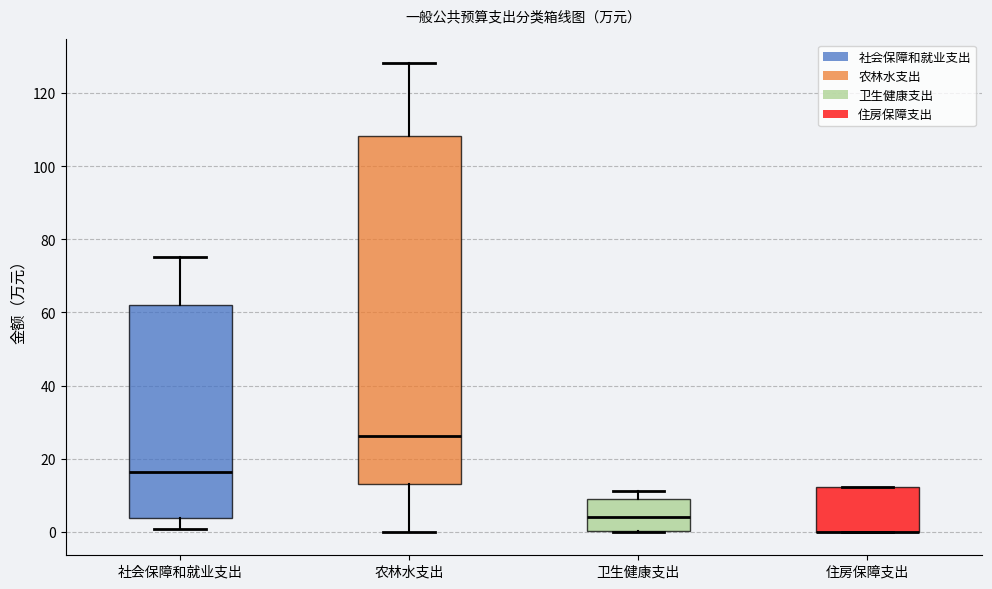

Reading left to right, read every box against the y-axis: the position of its median line, the range the box covers, and the ends of its whiskers. The values are not printed on the chart, so give them approximately, as read against the axis.

社会保障和就业支出: median 16, box 4 to 62, whiskers 0 to 76
农林水支出: median 26, box 14 to 108, whiskers 0 to 128
卫生健康支出: median 4, box 0 to 8, whiskers 0 to 12
住房保障支出: median 0 (drawn on the box's lower edge), box 0 to 12, whiskers 0 to 12